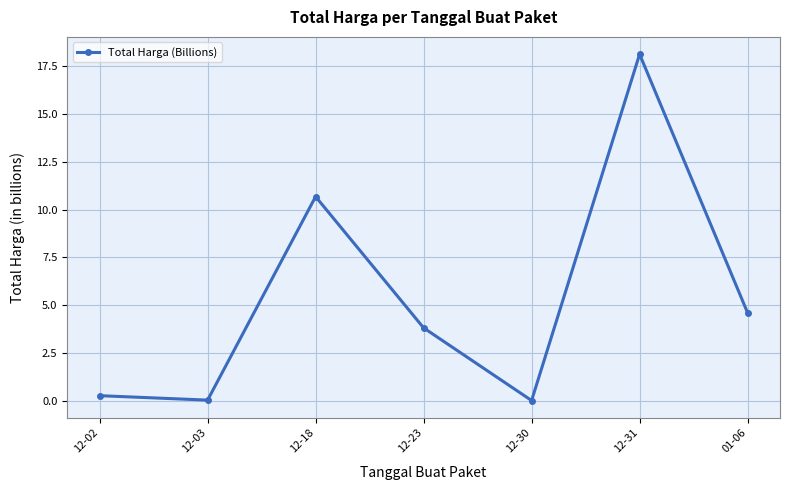

Count the number of categories in the chart.

7